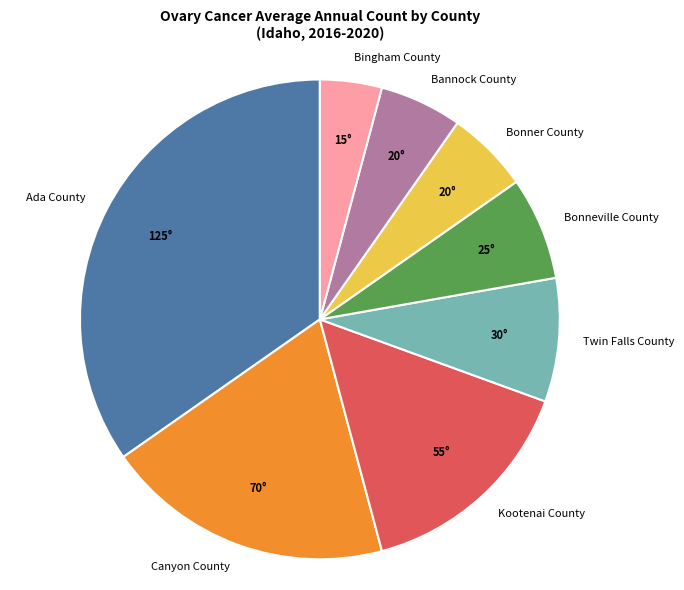

What is the largest slice in the pie chart?

Ada County